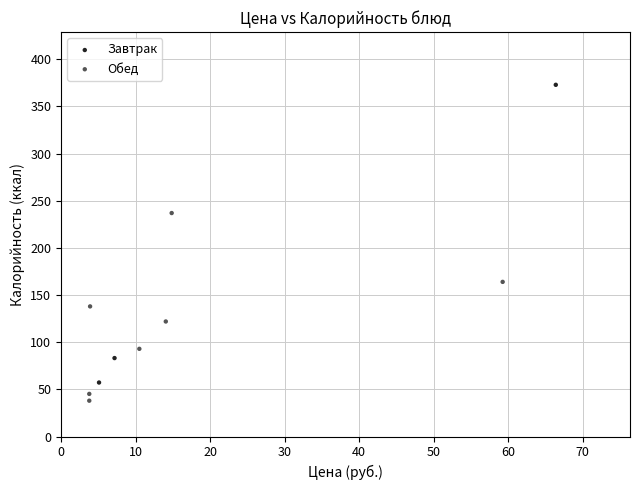

Which series has the largest Y range (max minus min)?

Завтрак